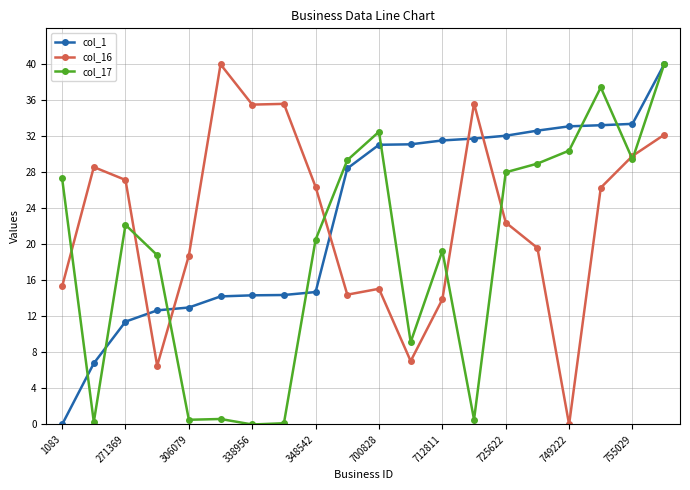

True or false: col_17 and col_16 cross at least once.

True